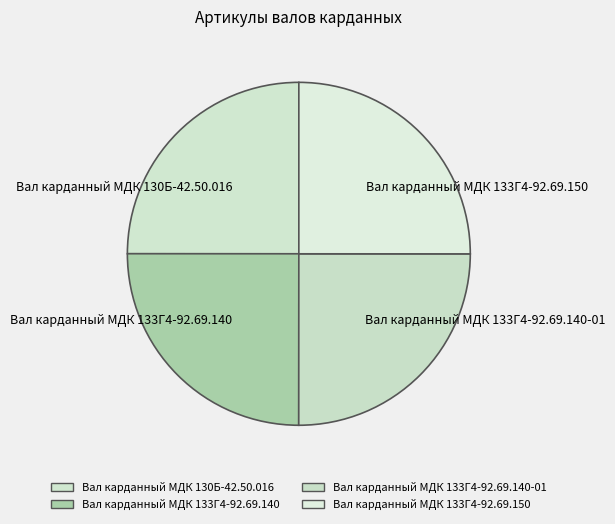

The Вал карданный МДК 133Г4-92.69.140 slice represents 25% of the pie. True or false?

True